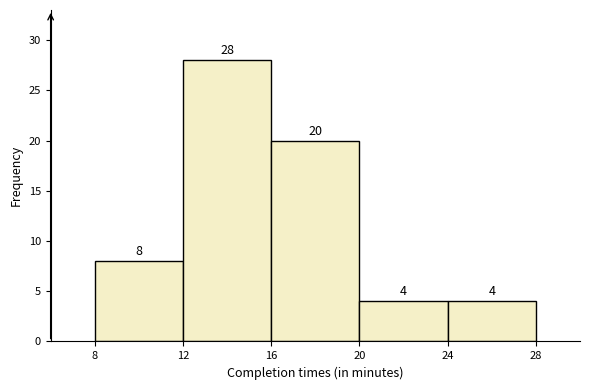

Reading left to right, list every bar in this chart as the range it spans on the x-axis followed by its height.

8 to 12: 8
12 to 16: 28
16 to 20: 20
20 to 24: 4
24 to 28: 4